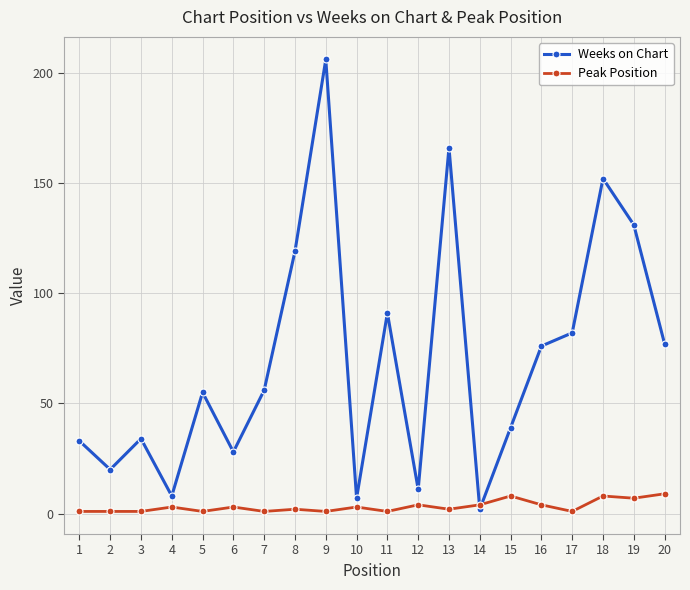

Which series has the widest spread of values?

Weeks on Chart